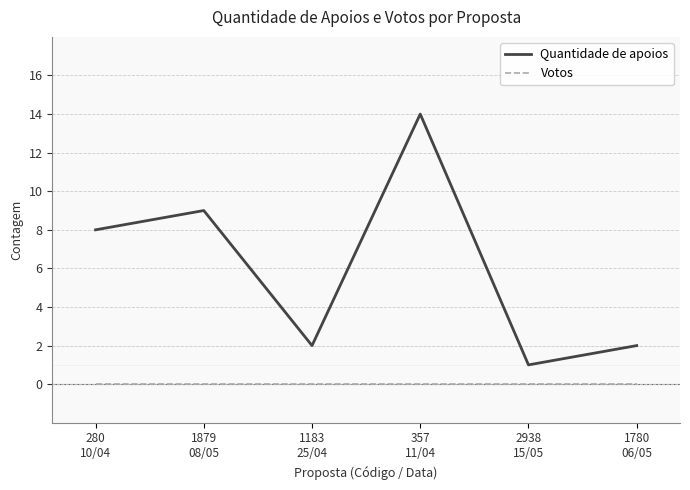

How many series are shown in this chart?

2